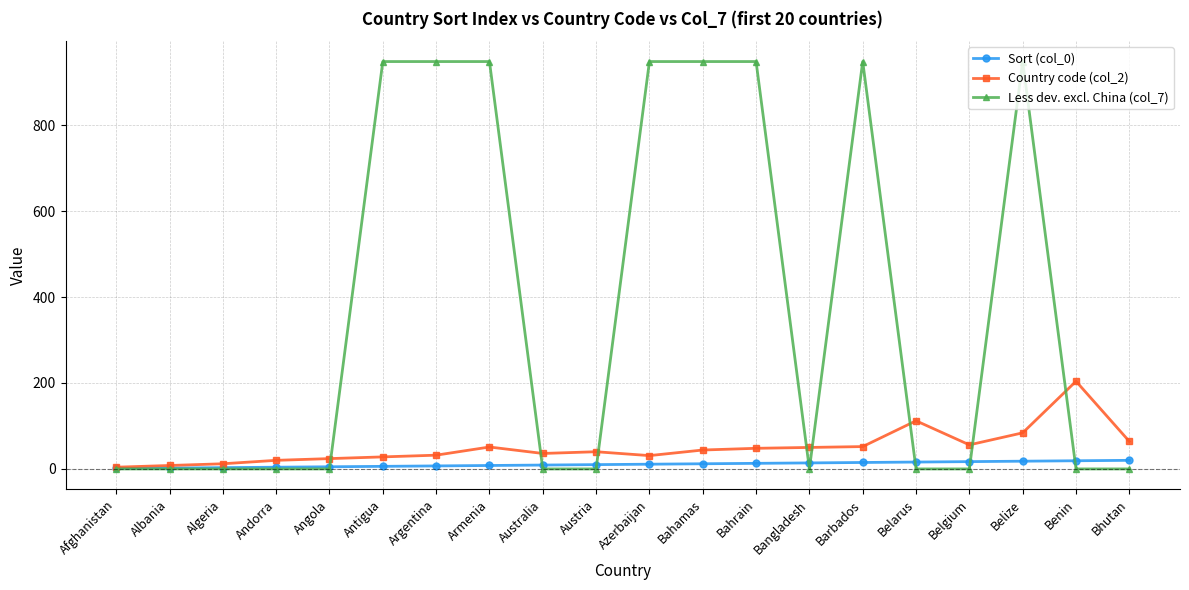

True or false: Country code (col_2) has more than 2 points higher than both neighbors.

True